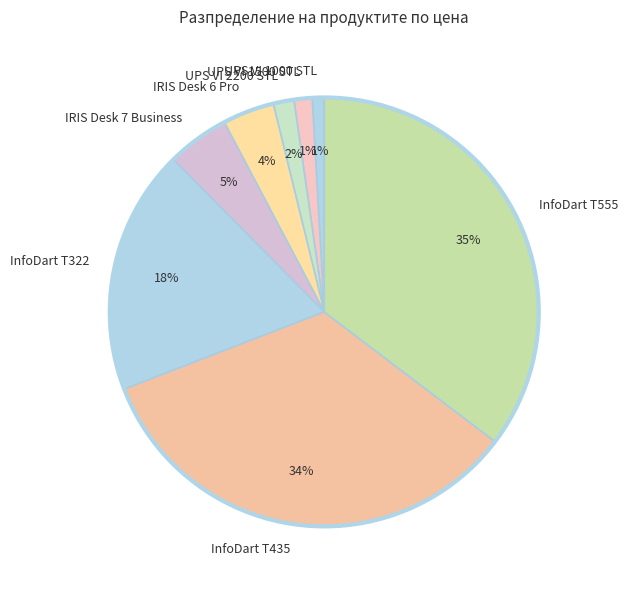

To the nearest percent, what percentage of the pie is UPS VI 2200 STL?

2%